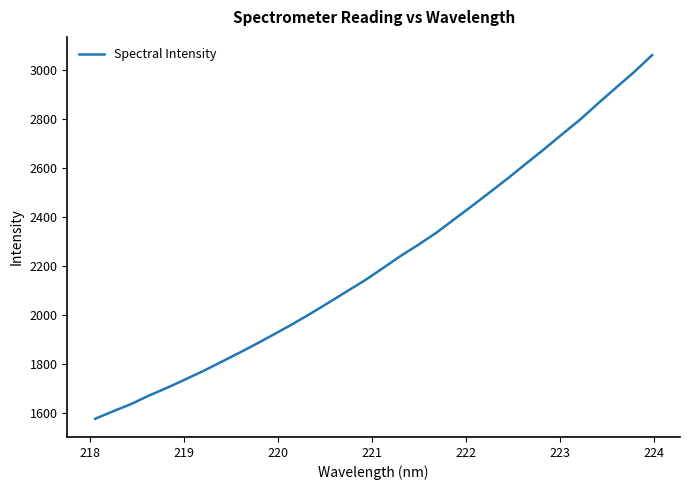

What is the difference between the maximum and minimum values?

1488.6